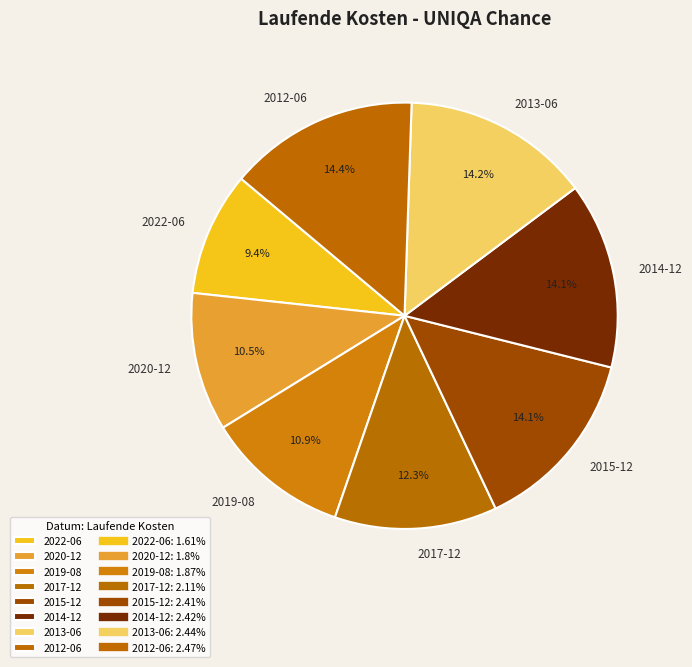

Which category has the smallest portion of the pie?

2022-06